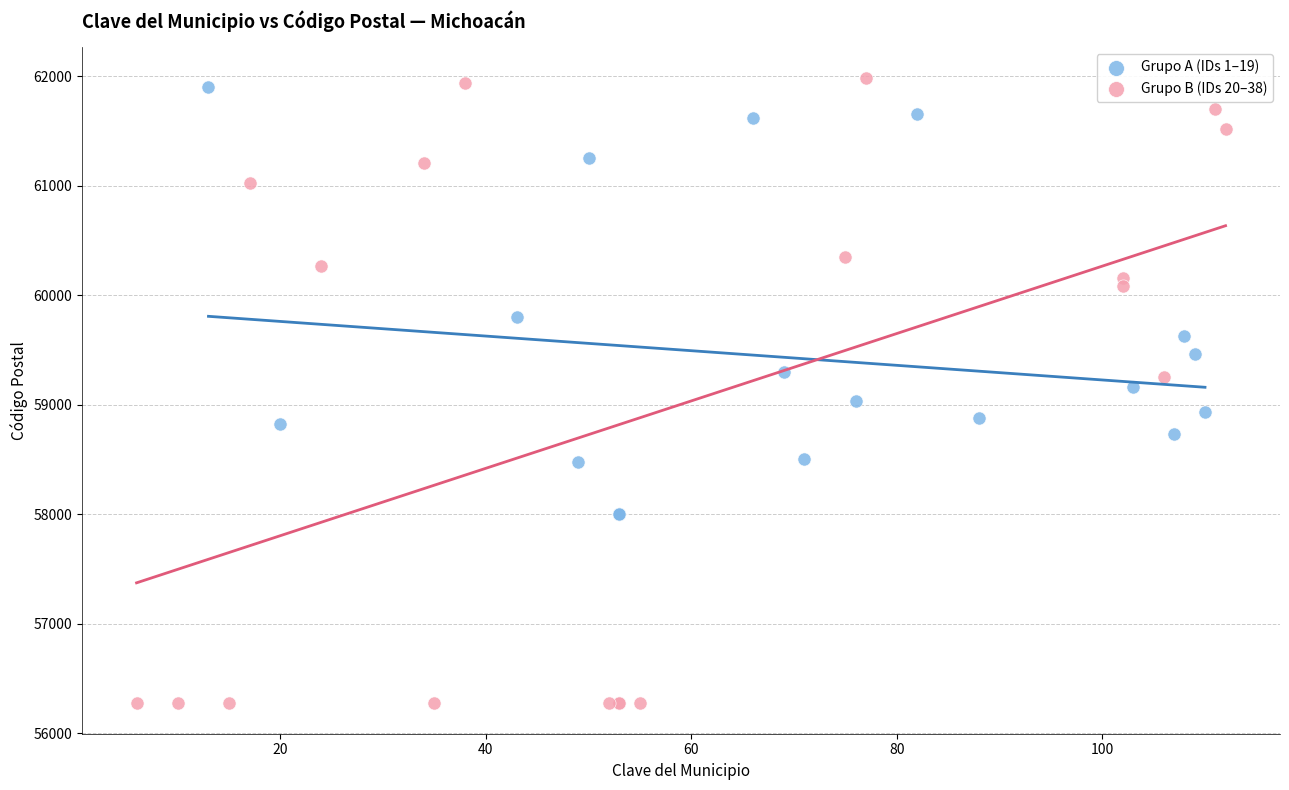

Which series contains the lowest Y value?

Grupo B (IDs 20–38)